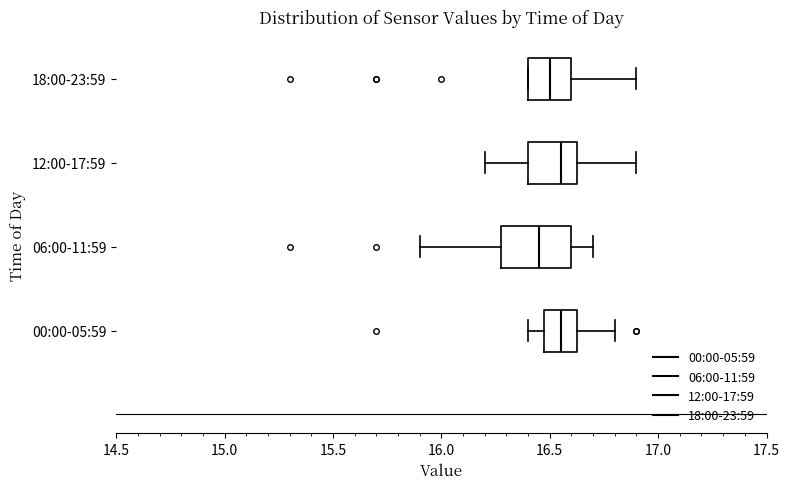

Where does the right whisker of the box for 00:00-05:59 end on the x-axis? The values are not printed on the chart, so give them approximately, as read against the axis.

16.80